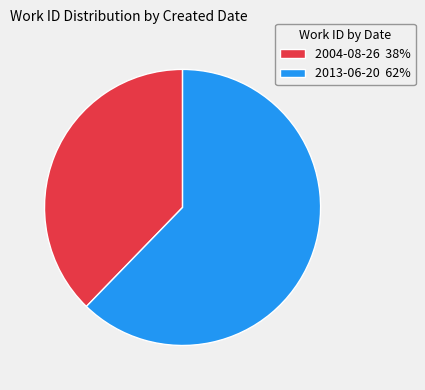

Rank the categories by value from lowest to highest.

2004-08-26, 2013-06-20